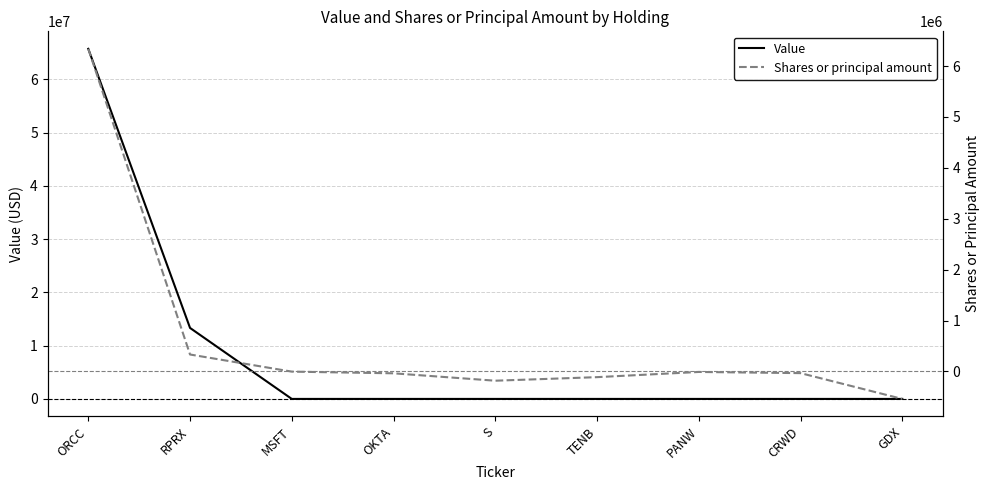

Reading left to right, what are all the values shown in this chart?

Value: 65733000	13330000	0	0	0	0	0	0	0
Shares or principal amount: 6338727	331759	-4678	-37820	-183200	-113200	-11100	-34237	-541096